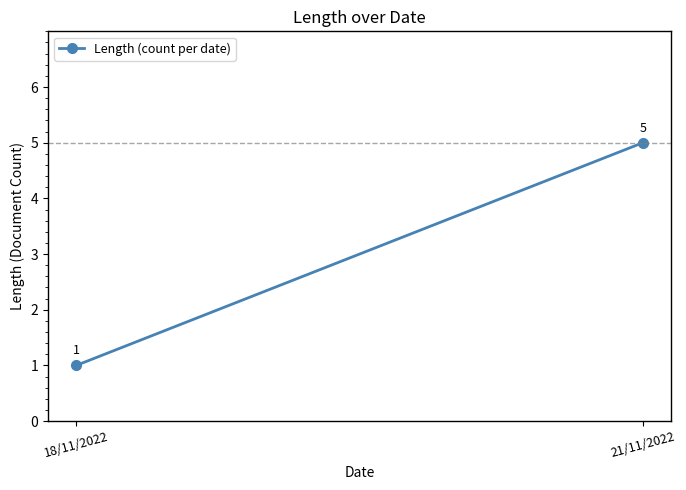

What is the sum of the values at 21/11/2022 and 18/11/2022?

6